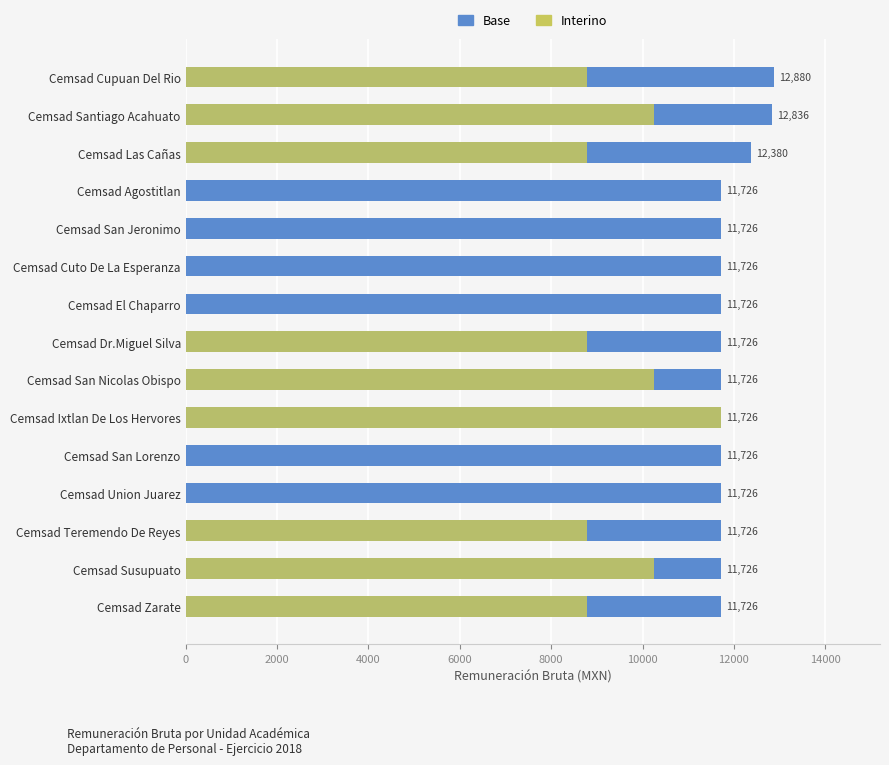

How many bars are there in each group?

2